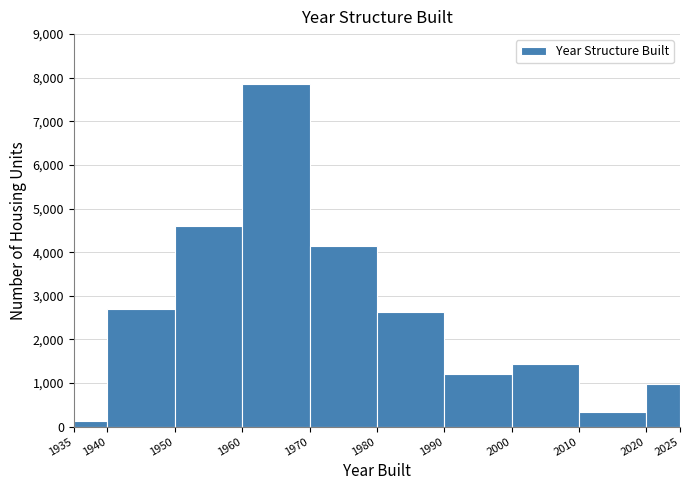

Which range on the x-axis has the tallest bar?

1960 to 1970